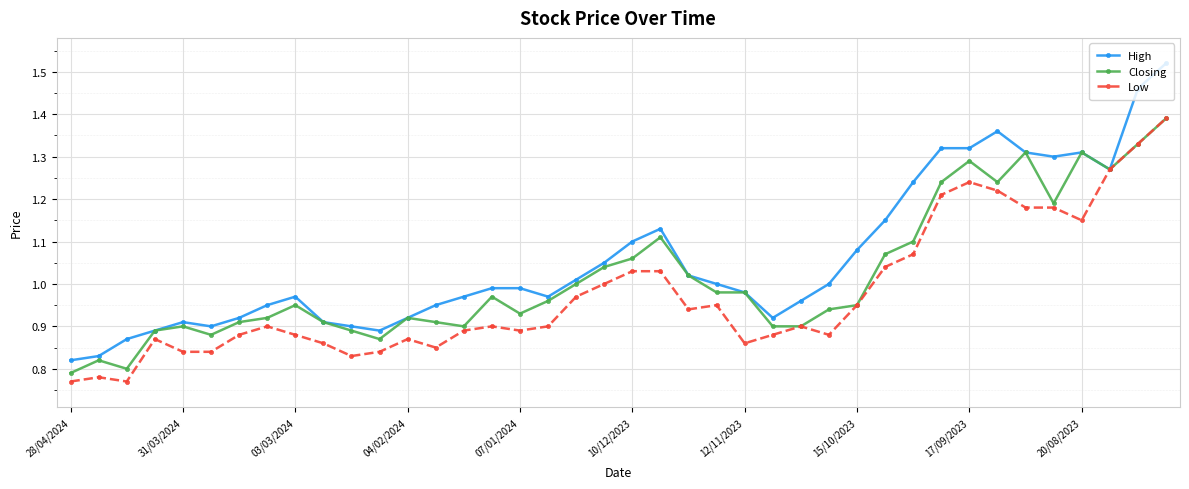

Which series has the widest spread of values?

High